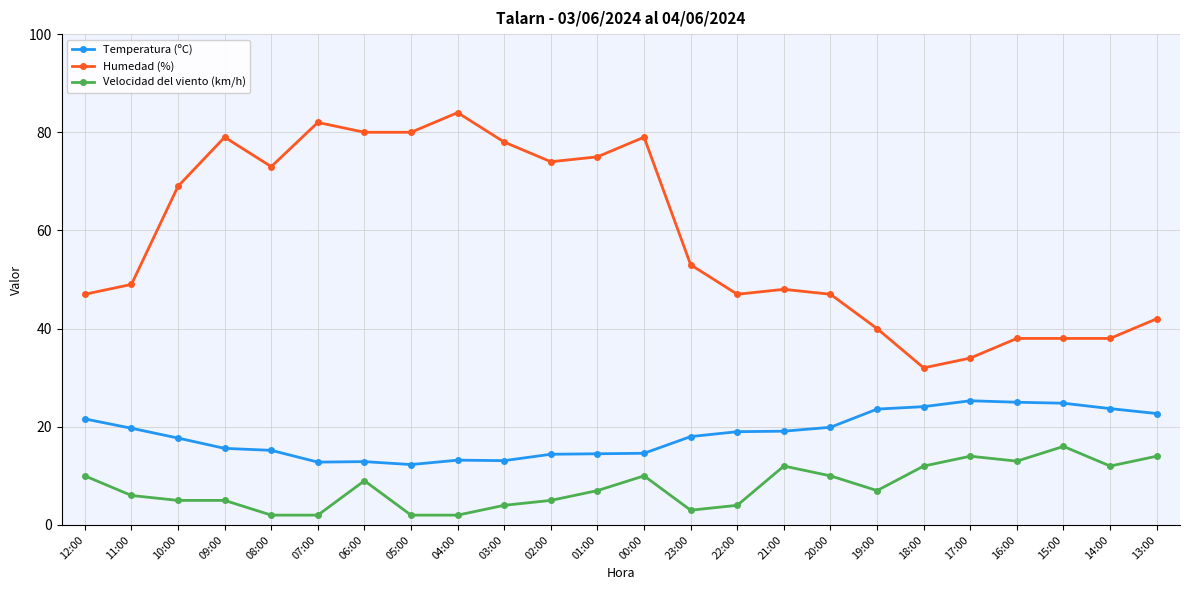

How many values in the Temperatura (ºC) series are below 19?

12